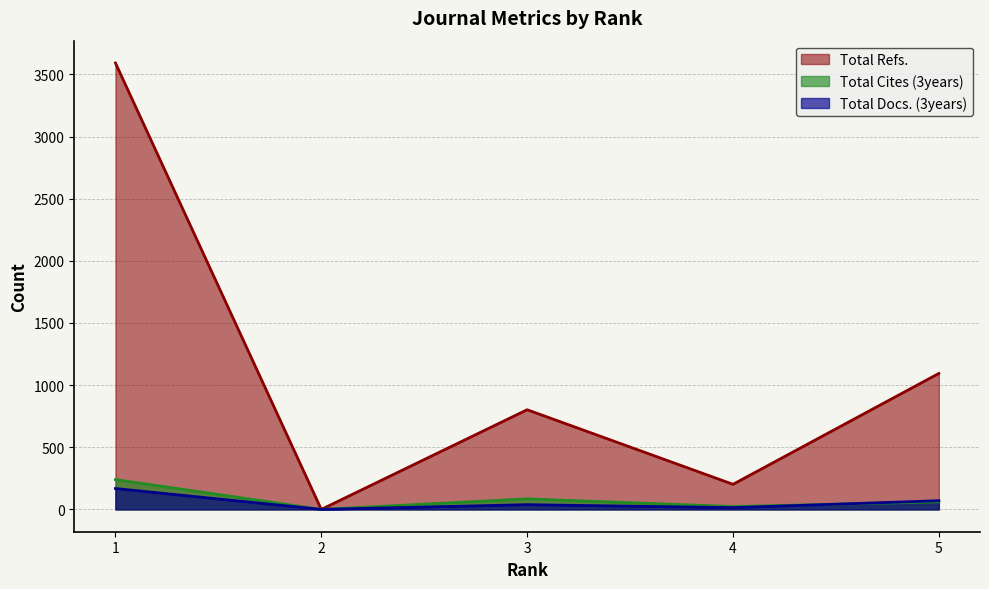

True or false: Total Refs. and Total Docs. (3years) intersect in this chart.

False